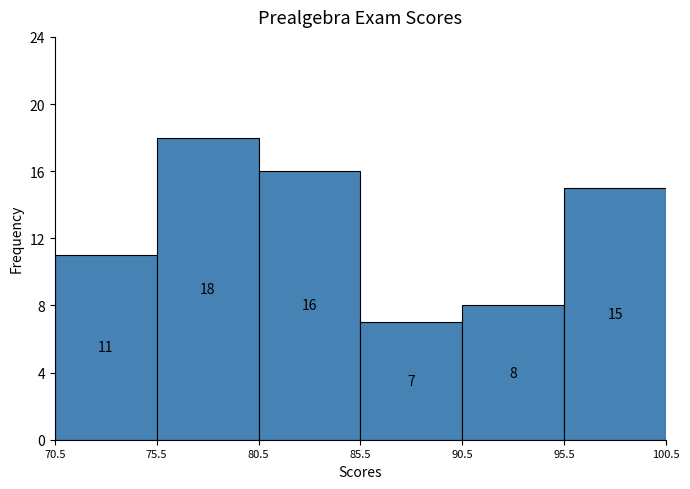

How tall is the bar that spans 75.5 to 80.5 on the x-axis?

18